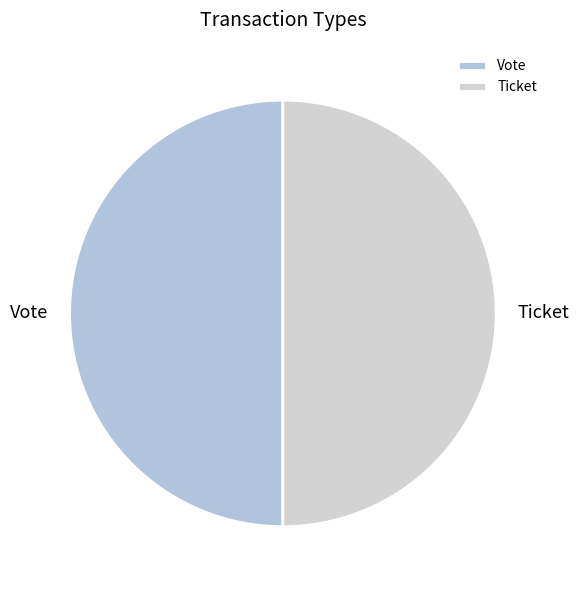

Count the number of slices in the pie.

2